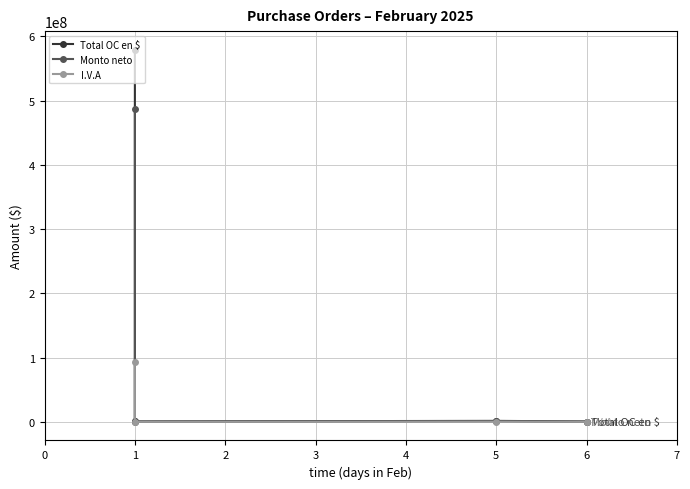

True or false: I.V.A and Monto neto cross at least once.

False